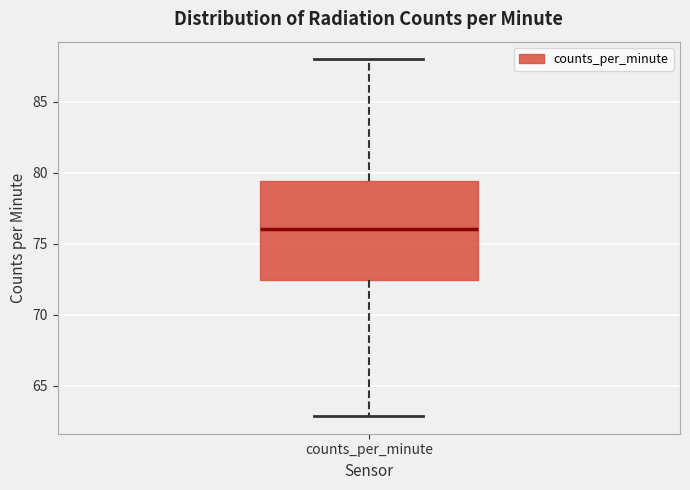

Read this box plot against the y-axis: the position of the median line, the range covered by the box, and the ends of both whiskers. The values are not printed on the chart, so give them approximately, as read against the axis.

median 76.0, box 72.5 to 79.5, whiskers 63.0 to 88.0